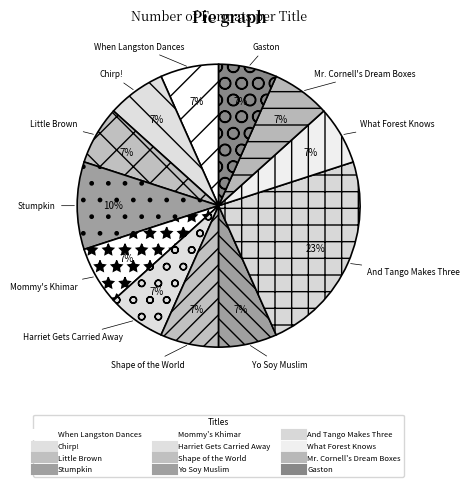

Count the number of slices in the pie.

12